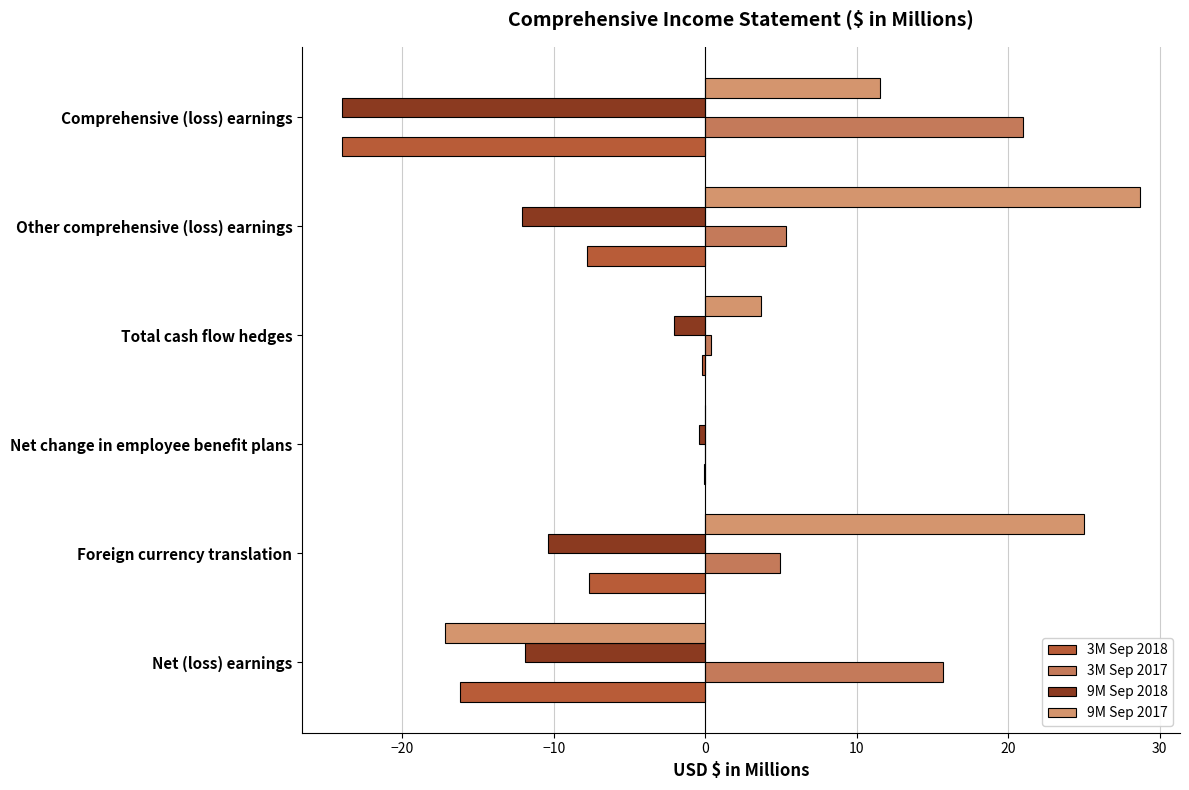

At which category is the sum across all series the highest?

Other comprehensive (loss) earnings